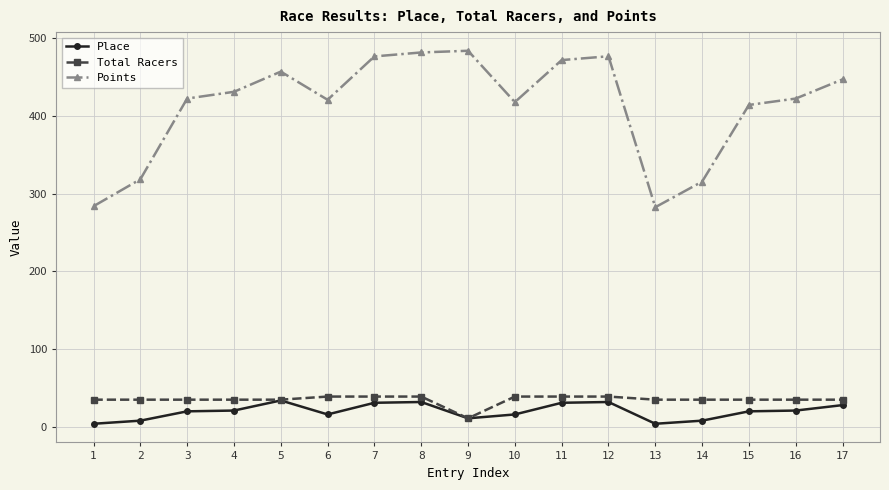

How many lines are shown in the chart?

3